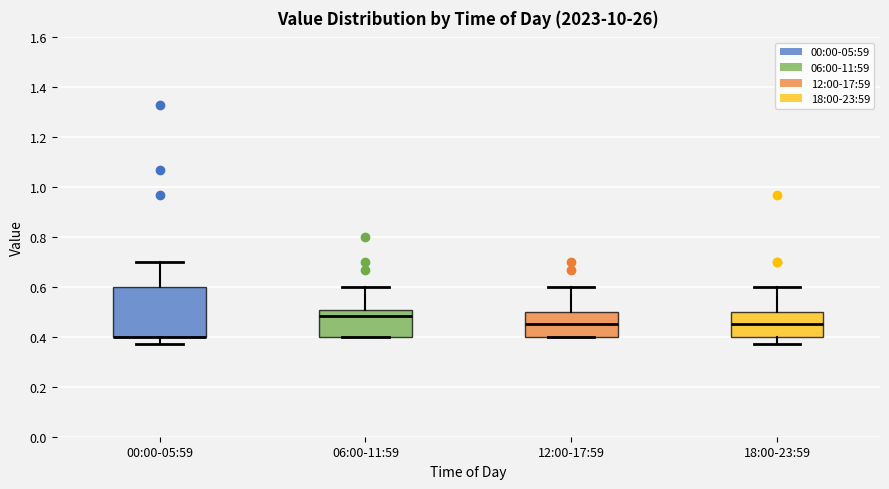

Where does the median line of the box for 12:00-17:59 sit on the y-axis? The values are not printed on the chart, so give them approximately, as read against the axis.

0.46